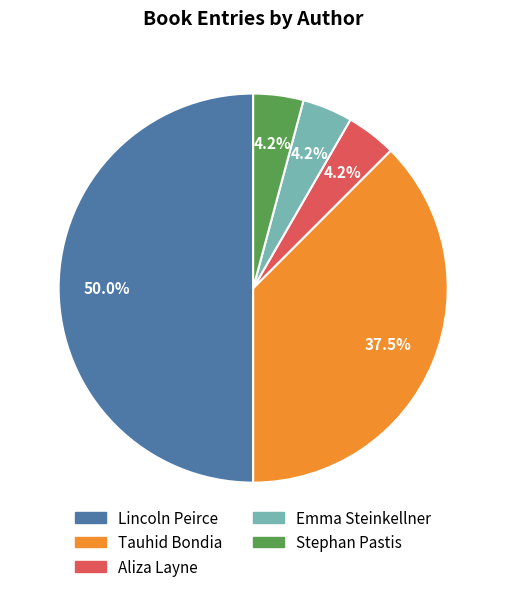

Count the number of slices in the pie.

5